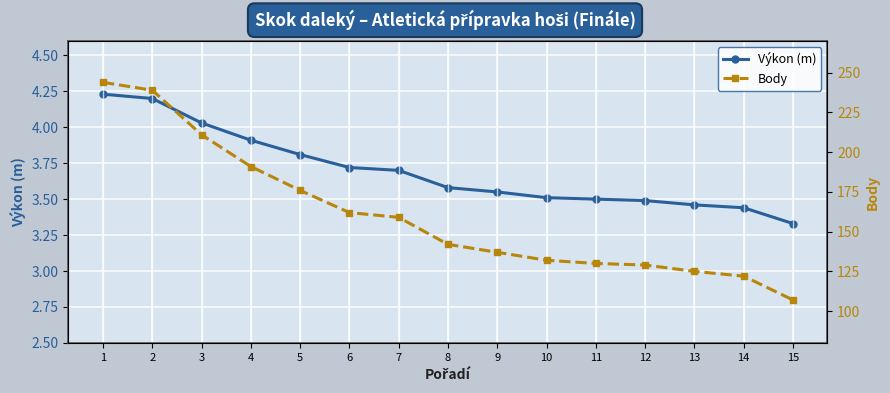

The value of Výkon (m) at 6 is 3.7. True or false?

True